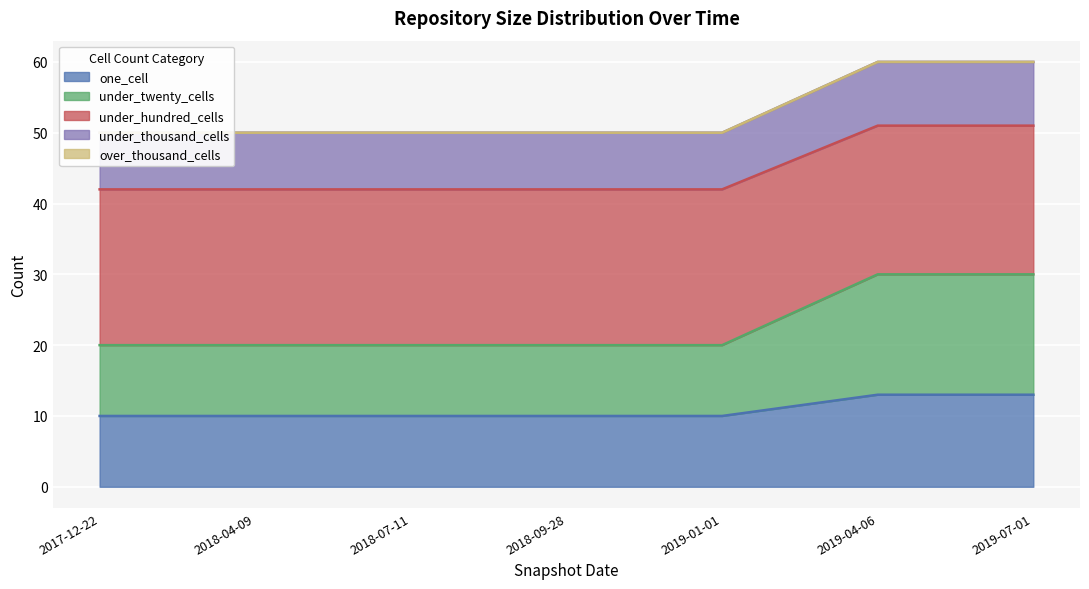

Is it true that one_cell equals 10 at 2018-07-11?

True